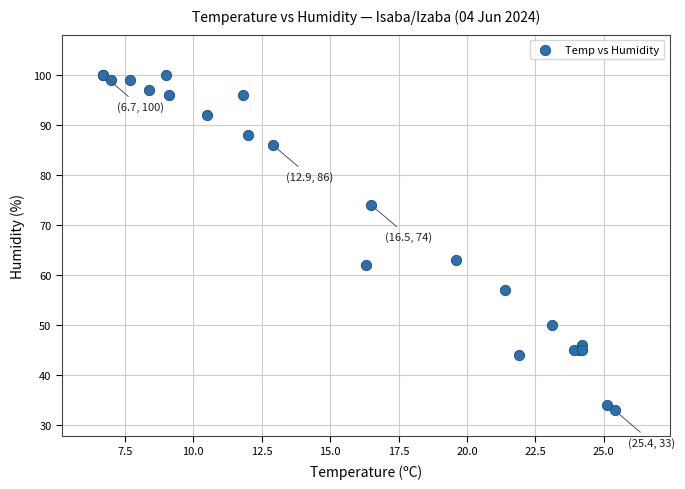

What Y value in the scatter plot is closest to 66?

63